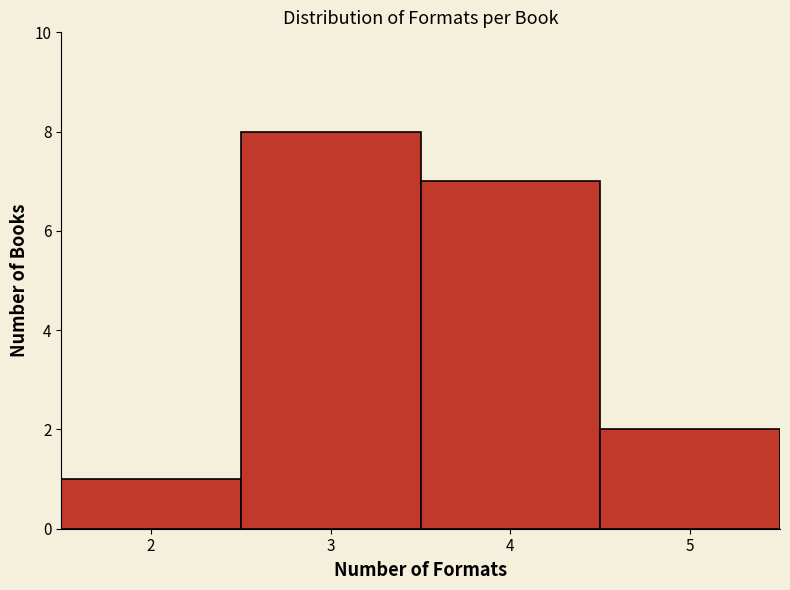

How tall is the bar that spans 4.5 to 5.5 on the x-axis? The values are not printed on the chart, so give them approximately, as read against the axis.

2